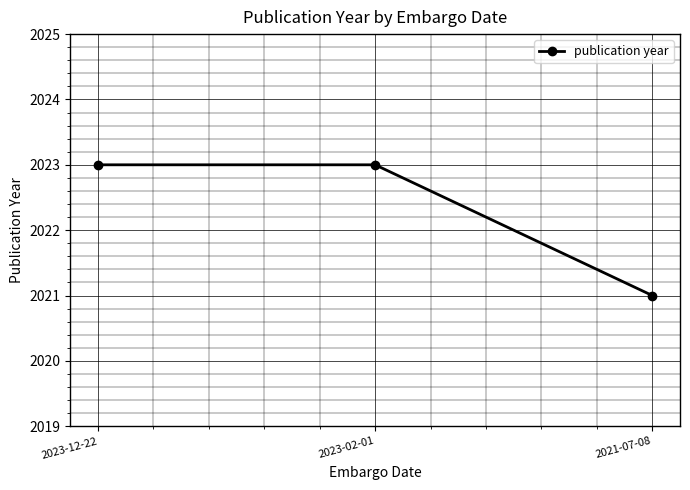

What is the average value?

2022